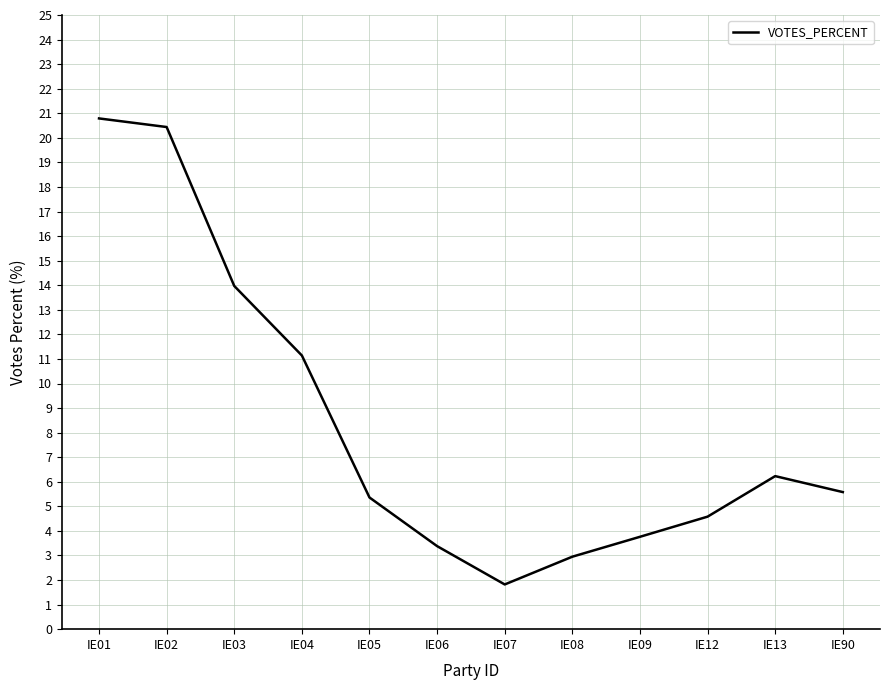

Does the chart have visible grid lines?

Yes